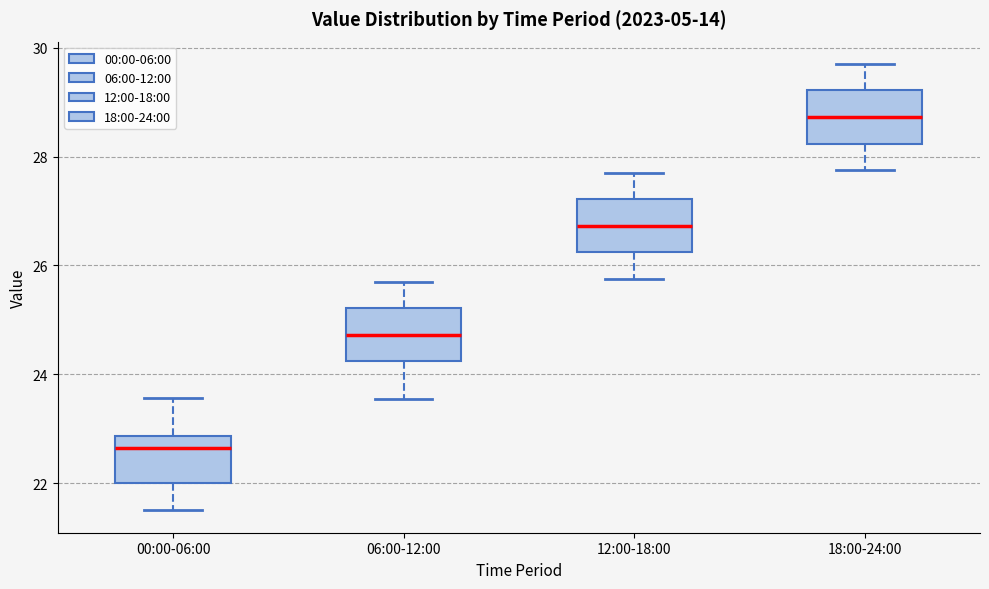

Which box has the lowest median line?

00:00-06:00